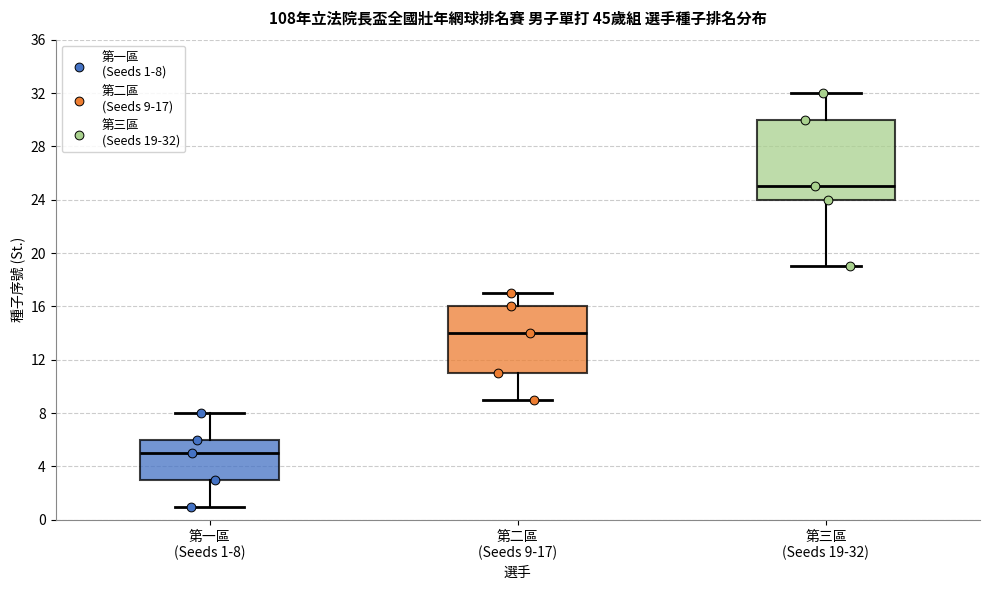

Where is the upper edge of the box for 第二區 (Seeds 9-17) on the y-axis? The values are not printed on the chart, so give them approximately, as read against the axis.

16